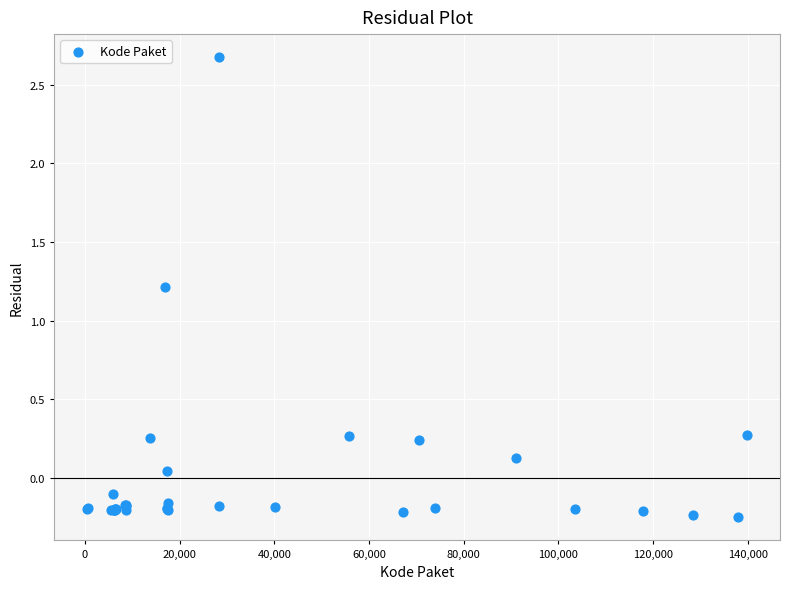

What Y value in the scatter plot is closest to 1?

1.2